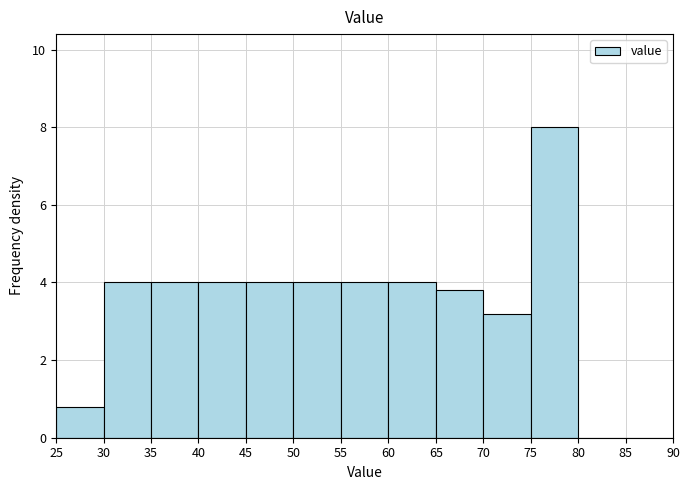

How tall is the bar that spans 55 to 60 on the x-axis? The values are not printed on the chart, so give them approximately, as read against the axis.

4.0